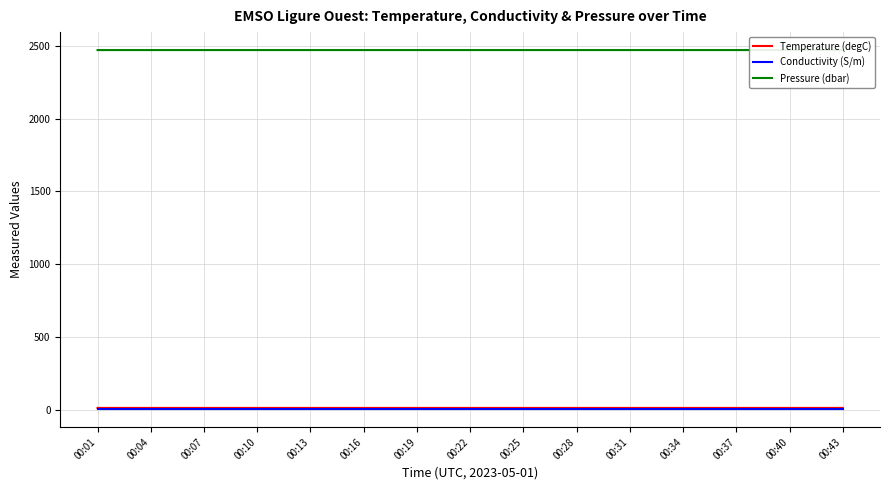

What is the spread (max minus min) of values at 00:13?

2466.0